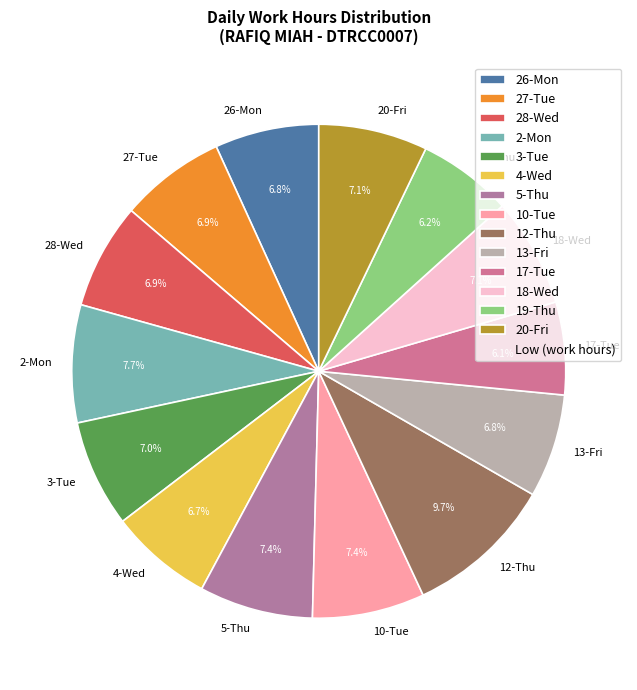

Which slice is the largest?

12-Thu